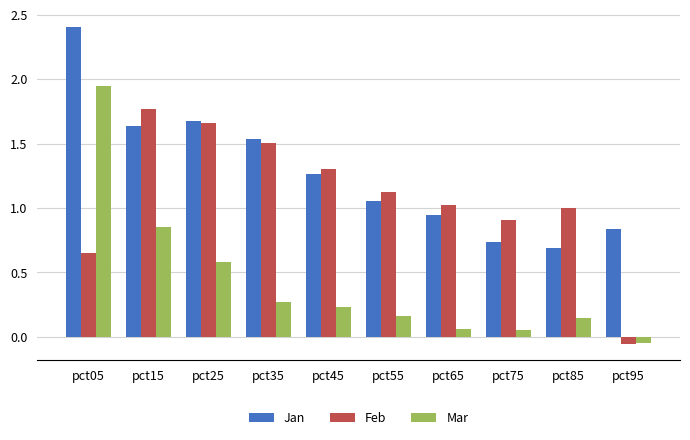

Is the value of Jan at pct75 greater than the value of Mar at pct25?

Yes